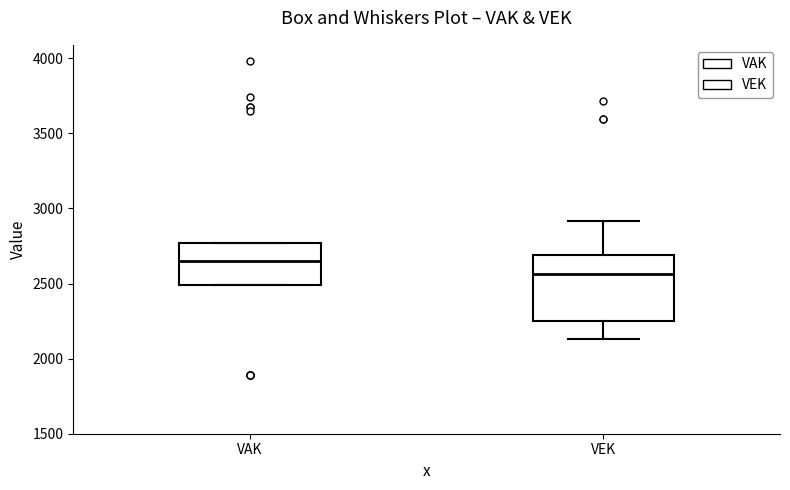

Which box's median line is the highest?

VAK